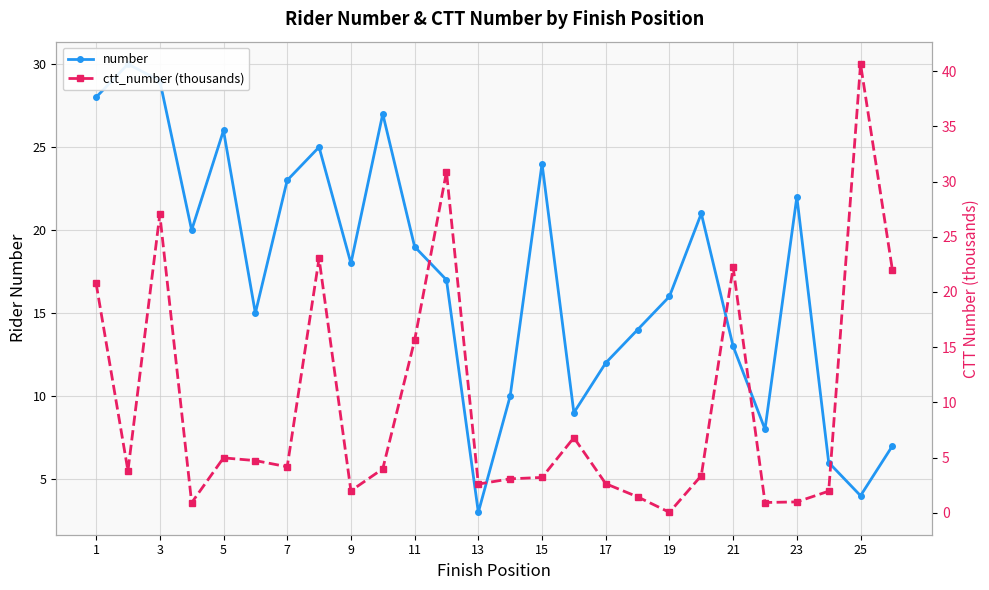

At how many categories does at least one series exceed 26?

6